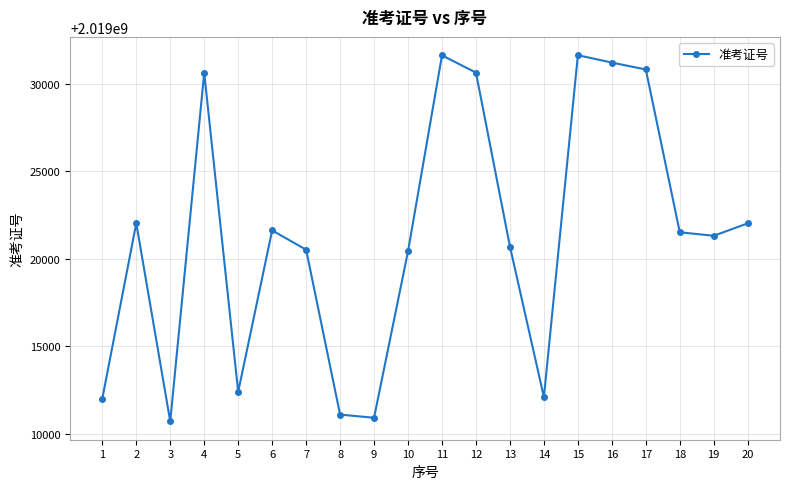

How many data points does each series have?

20